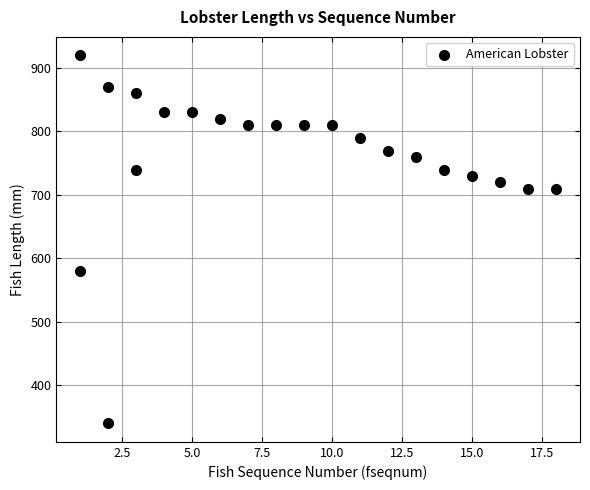

What Y value in the scatter plot is closest to 630?

580